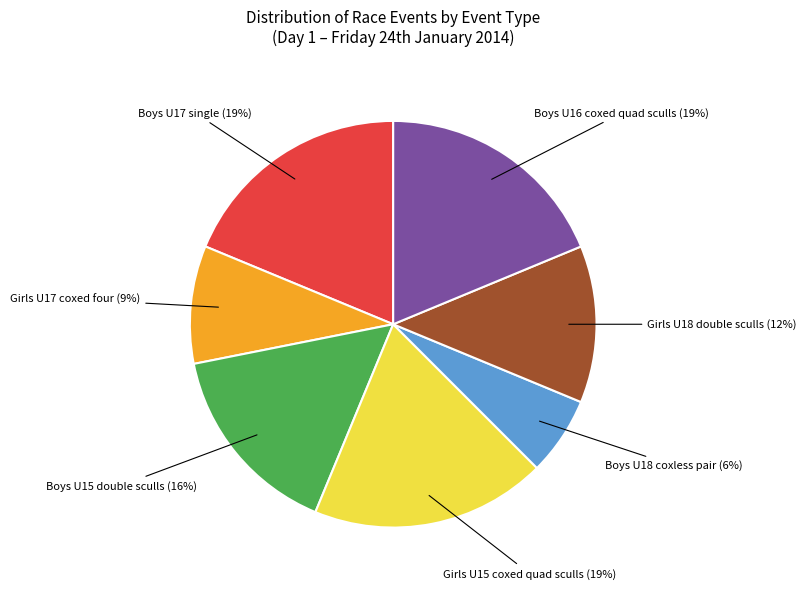

Does Boys U18 coxless pair account for over 50% of the chart?

No